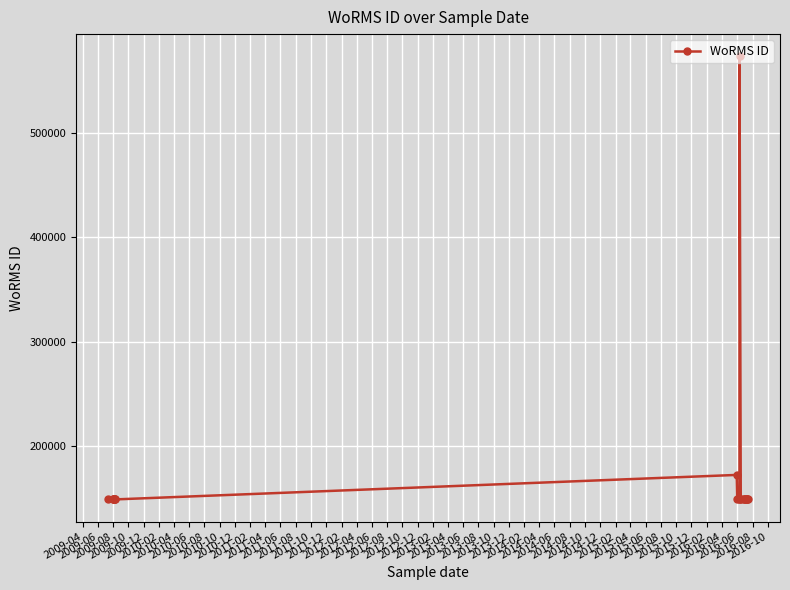

Between 2011-12 and 2011-08, which is larger?

2011-08